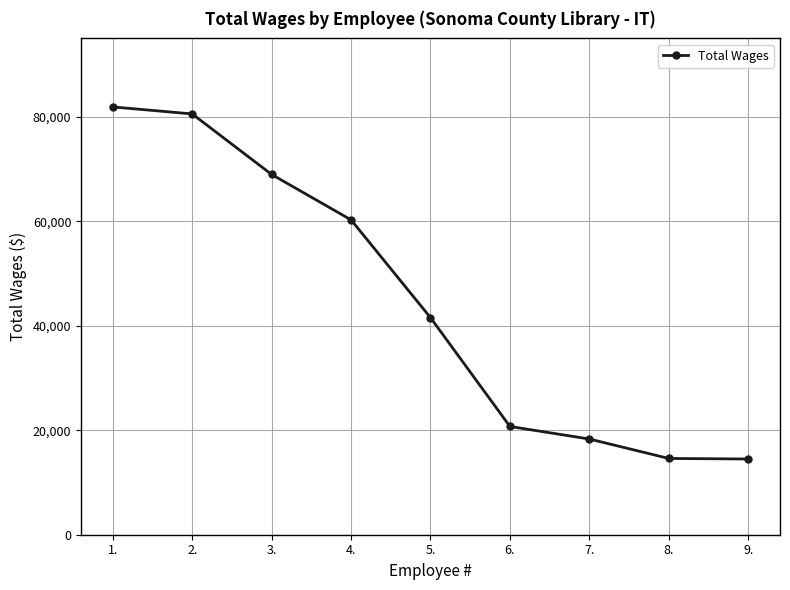

Which label corresponds to the largest value in the chart?

1.